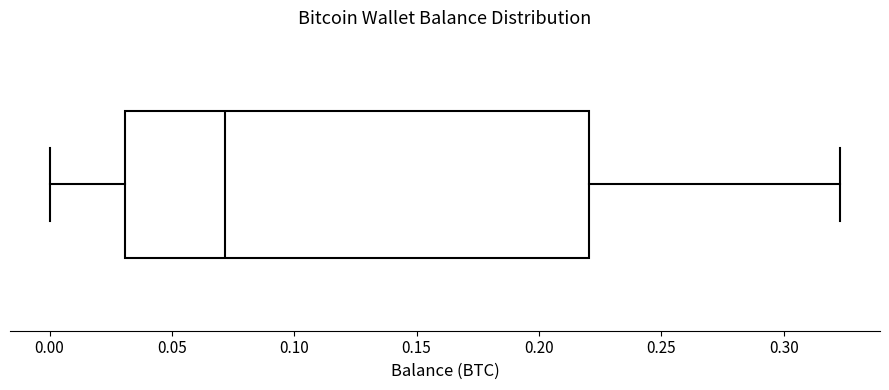

Where does the right whisker of the box end on the x-axis? The values are not printed on the chart, so give them approximately, as read against the axis.

0.325